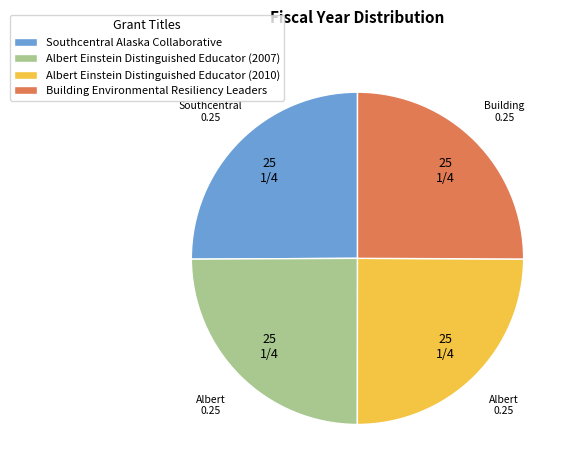

Is it true that Albert Einstein Distinguished Educator (2010) is 25% of the pie?

True